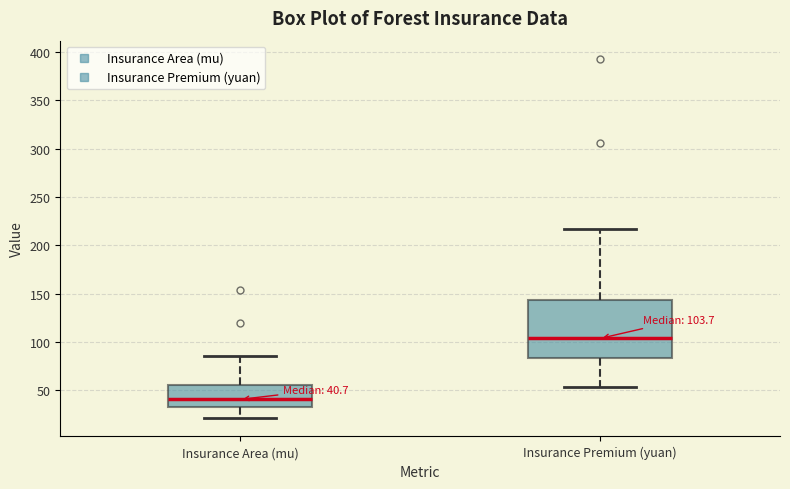

Which box's median line is the highest?

Insurance Premium (yuan)